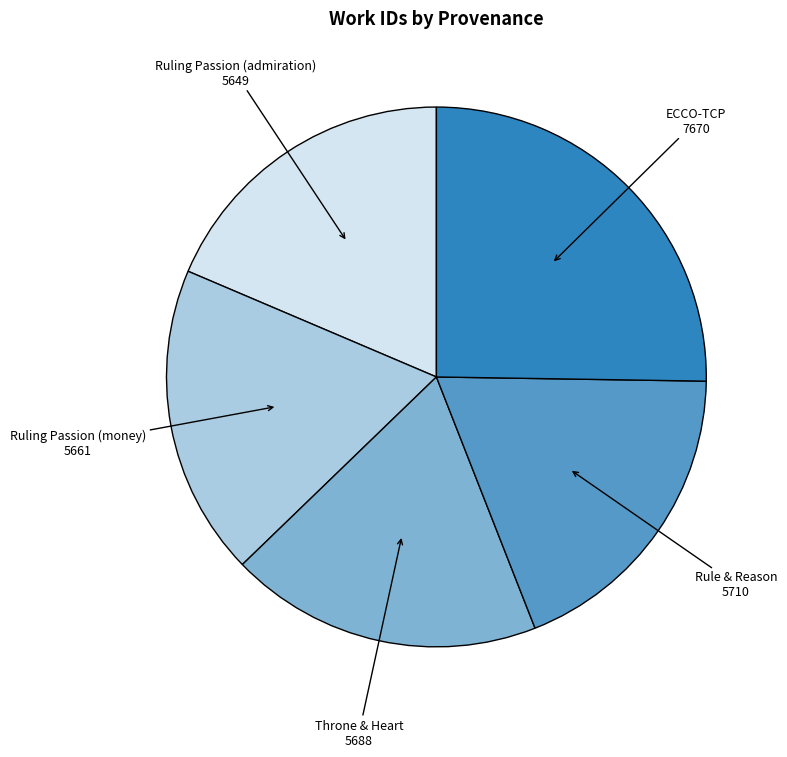

Does Throne & Heart 5688 account for over 50% of the chart?

No